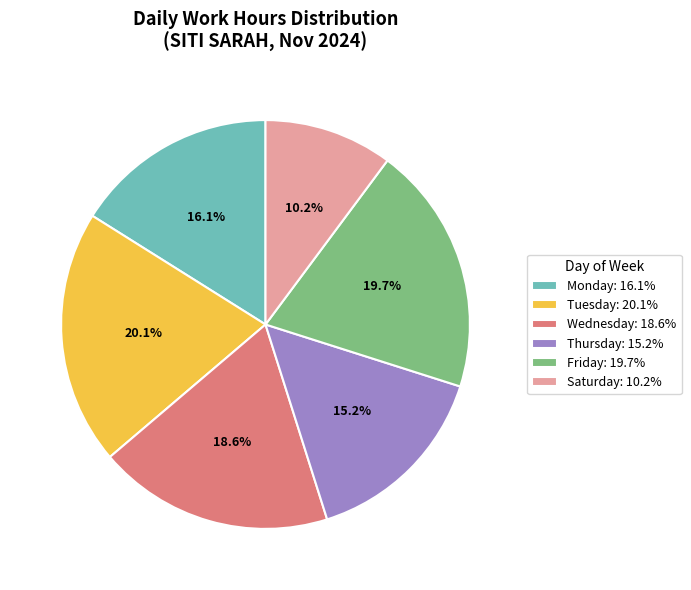

Which slice is the smallest?

Saturday: 10.2%